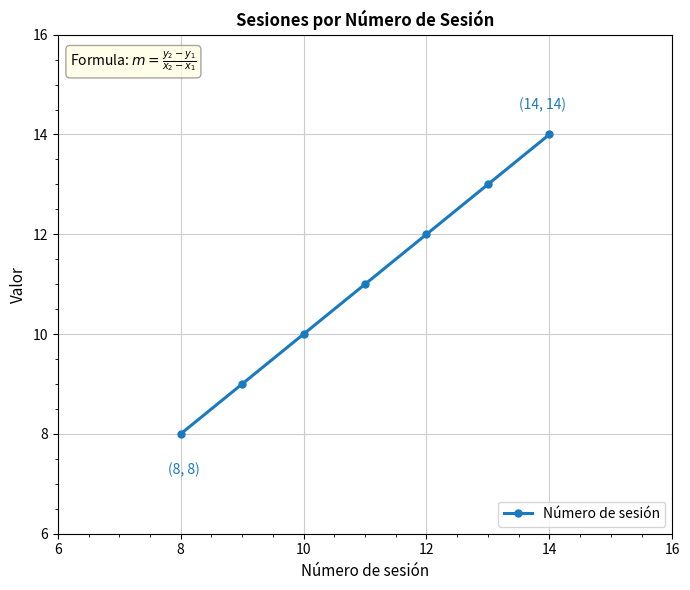

Reading left to right, transcribe all the data shown in this chart.

8	9	10	11	12	13	14